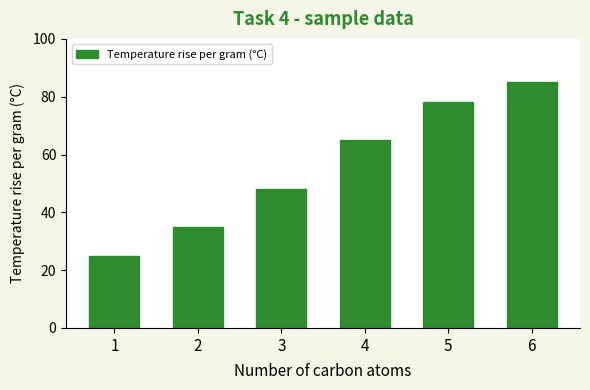

True or false: the data shows 118 at 5.

False